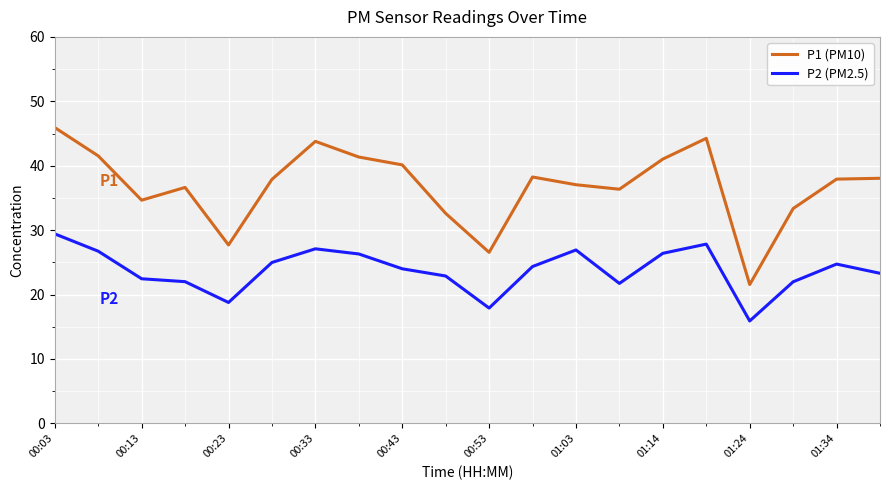

What is the greatest value displayed?

45.9